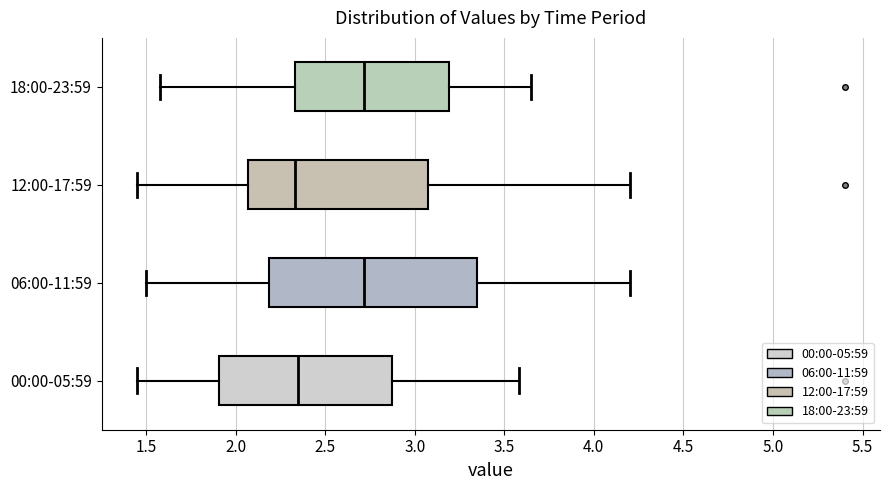

Where is the left edge of the box for 06:00-11:59 on the x-axis? The values are not printed on the chart, so give them approximately, as read against the axis.

2.20